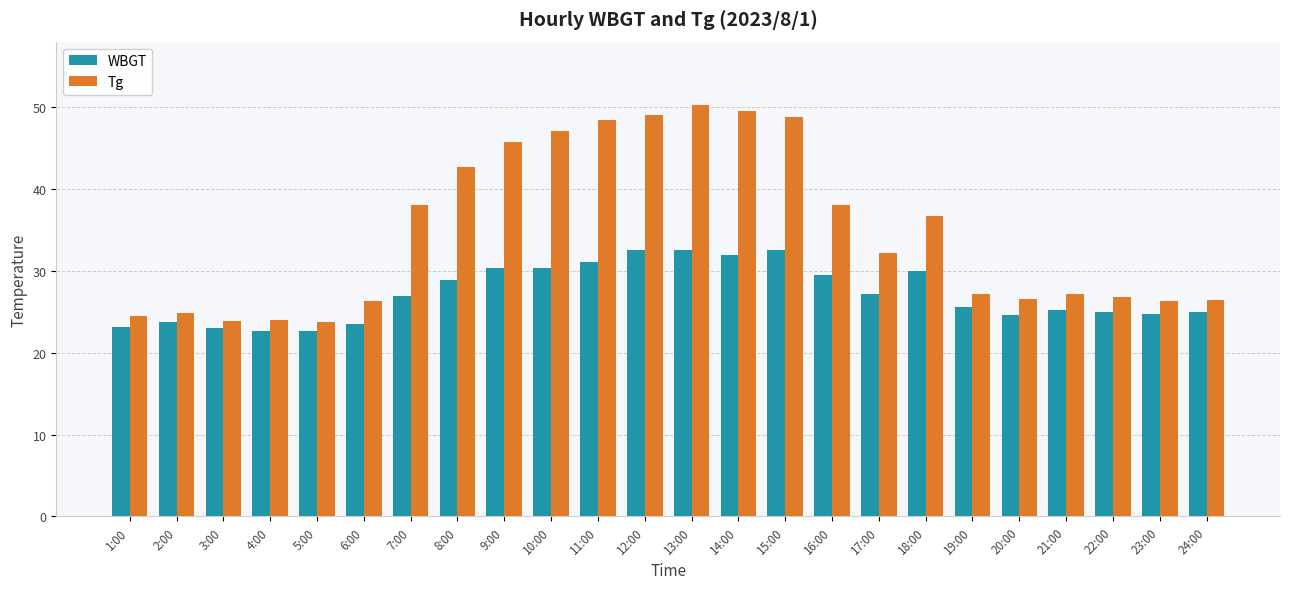

List the series in order of their overall mean, highest first.

Tg, WBGT